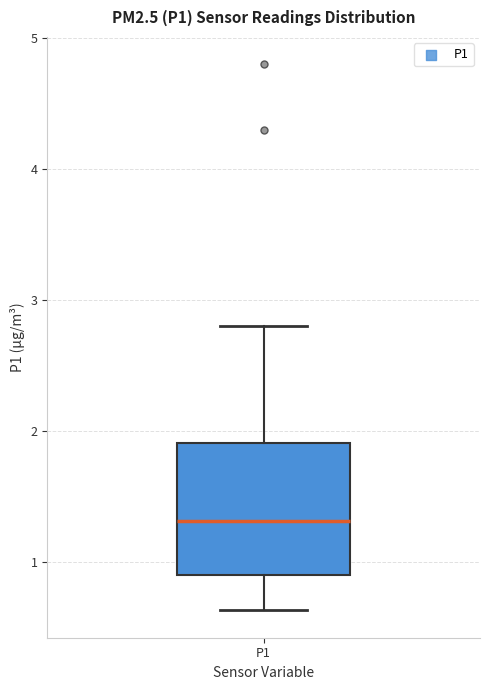

Transcribe this box plot: give where the median line is, the range the box spans, and where the two whiskers end, as read against the y-axis. The values are not printed on the chart, so give them approximately, as read against the axis.

median 1.3, box 0.9 to 1.9, whiskers 0.6 to 2.8